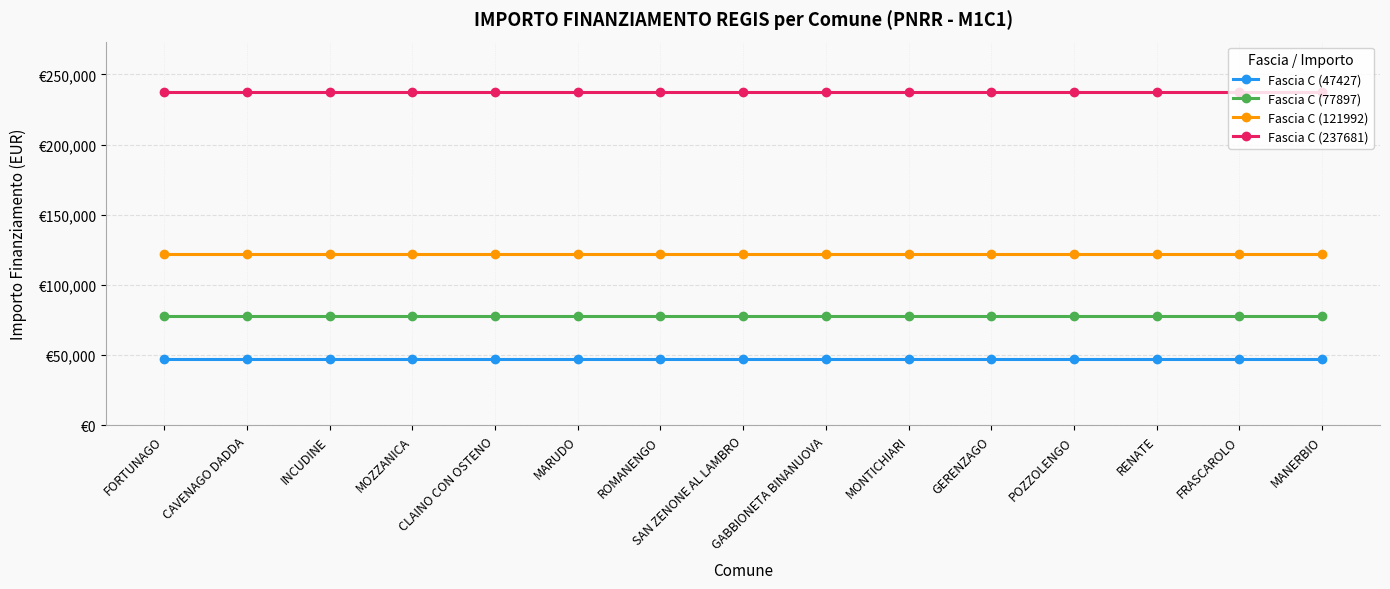

Rank the categories by Fascia C (121992) value from lowest to highest.

FORTUNAGO, CAVENAGO DADDA, INCUDINE, MOZZANICA, CLAINO CON OSTENO, MARUDO, ROMANENGO, SAN ZENONE AL LAMBRO, GABBIONETA BINANUOVA, MONTICHIARI, GERENZAGO, POZZOLENGO, RENATE, FRASCAROLO, MANERBIO